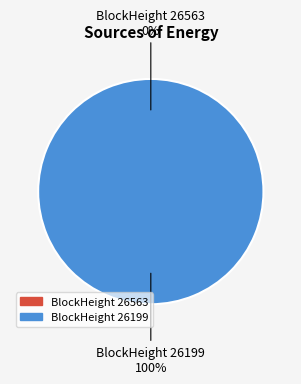

What percentage is the 26199 slice, to the nearest percent?

100%